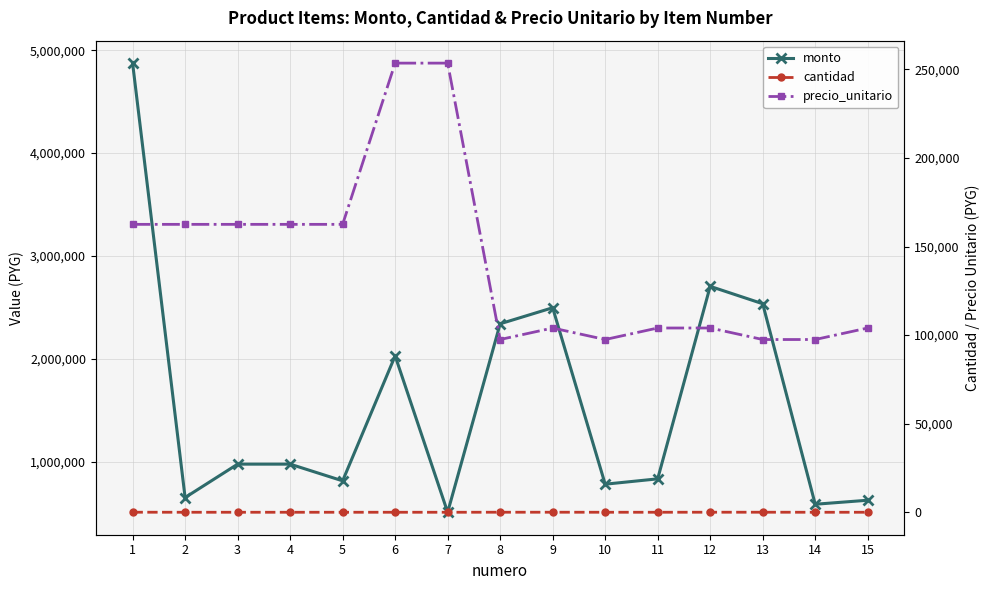

Reading left to right, what are all the values shown in this chart?

monto: 1=4875000	2=650000	3=975000	4=975000	5=812500	6=2028000	7=507000	8=2340000	9=2496000	10=780000	11=832000	12=2704000	13=2535000	14=585000	15=624000
cantidad: 1=30	2=4	3=6	4=6	5=5	6=8	7=2	8=24	9=24	10=8	11=8	12=26	13=26	14=6	15=6
precio_unitario: 1=162500	2=162500	3=162500	4=162500	5=162500	6=253500	7=253500	8=97500	9=104000	10=97500	11=104000	12=104000	13=97500	14=97500	15=104000